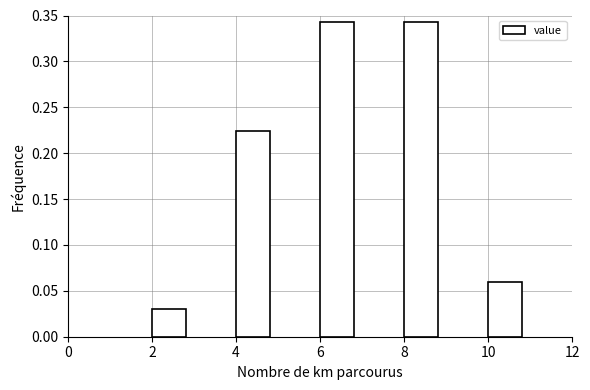

What is the change in value from 2 to 6?

+0.3